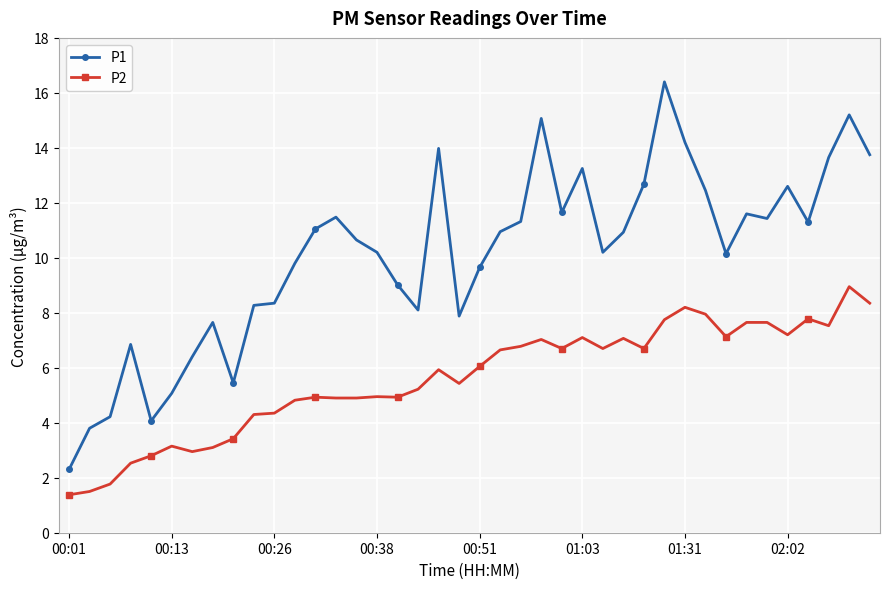

True or false: P1 and P2 cross at least once.

False